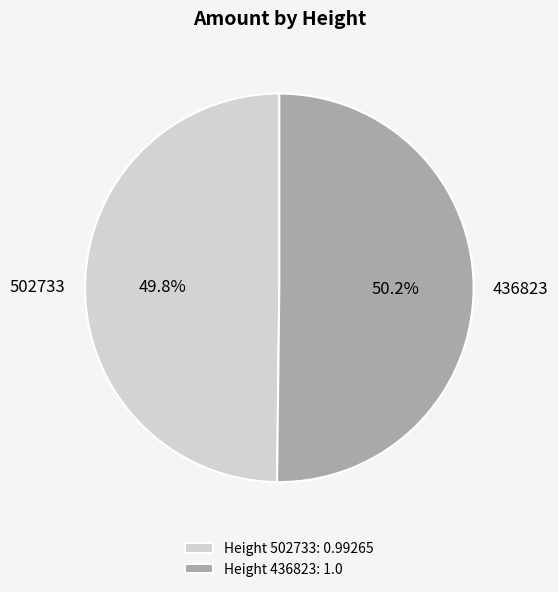

What is the ratio of the value at Height 502733: 0.99265 to the value at Height 436823: 1.0?

1.0